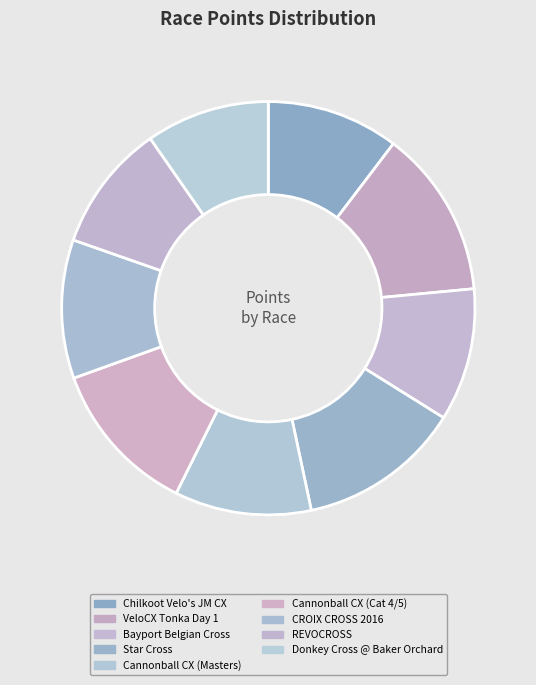

Do CROIX CROSS 2016 and Star Cross together represent more than half of the pie?

No